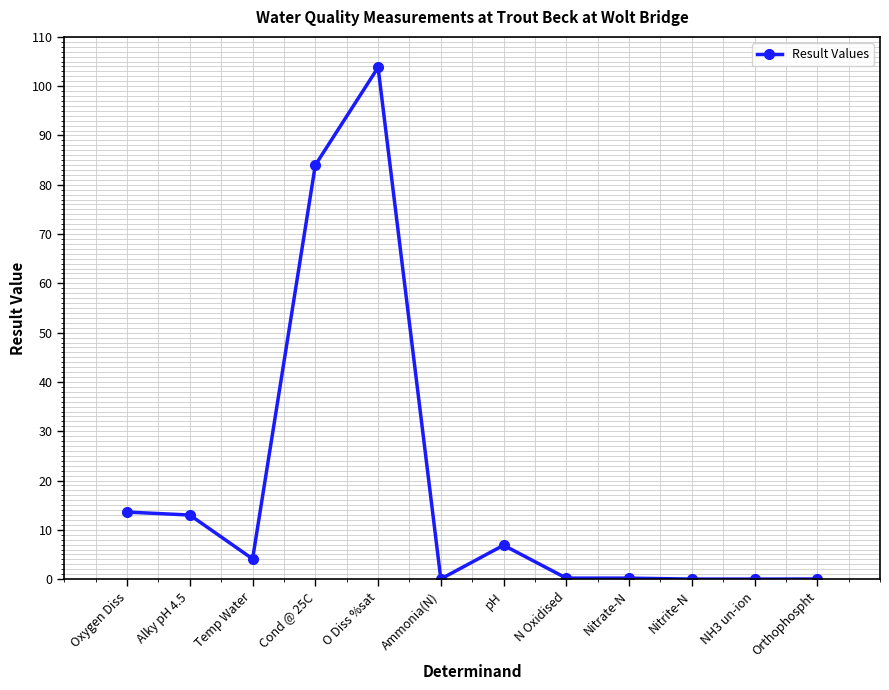

What is the maximum value shown in the chart?

103.8